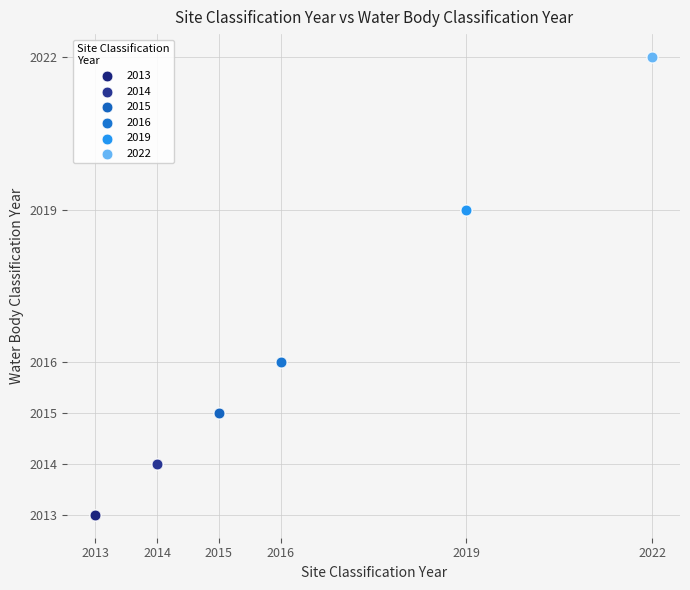

Which series reaches the maximum Y coordinate?

2022